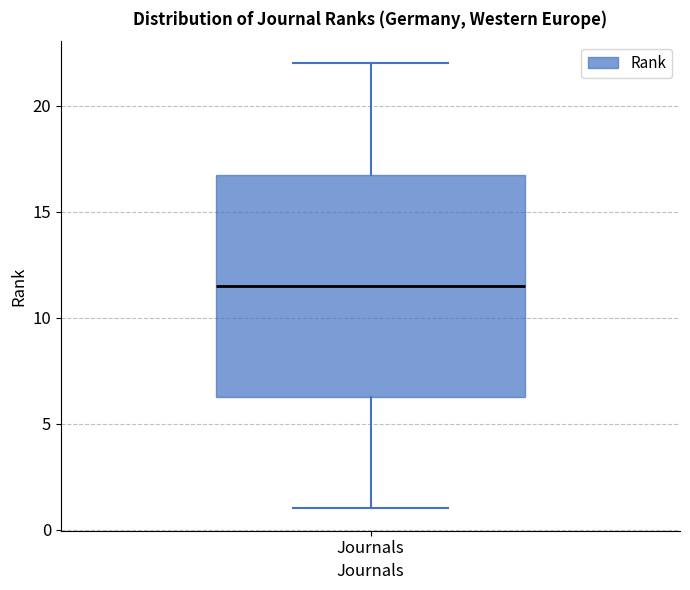

Where does the median line of the box for Journals sit on the y-axis? The values are not printed on the chart, so give them approximately, as read against the axis.

11.5